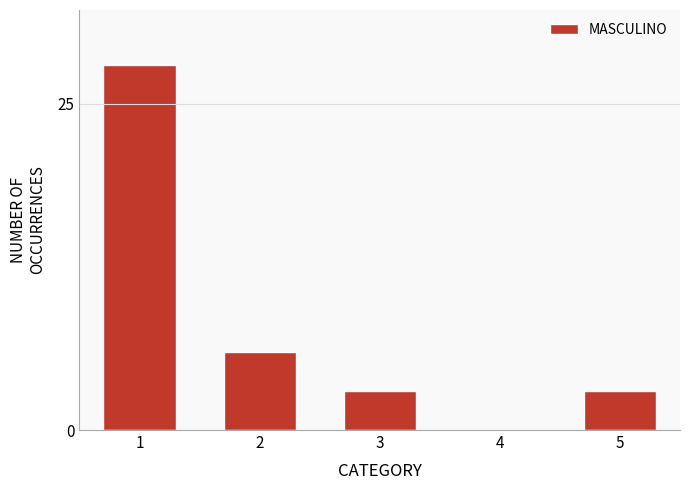

Reading left to right, list all the values displayed in this chart.

1=28	2=6	3=3	4=0	5=3